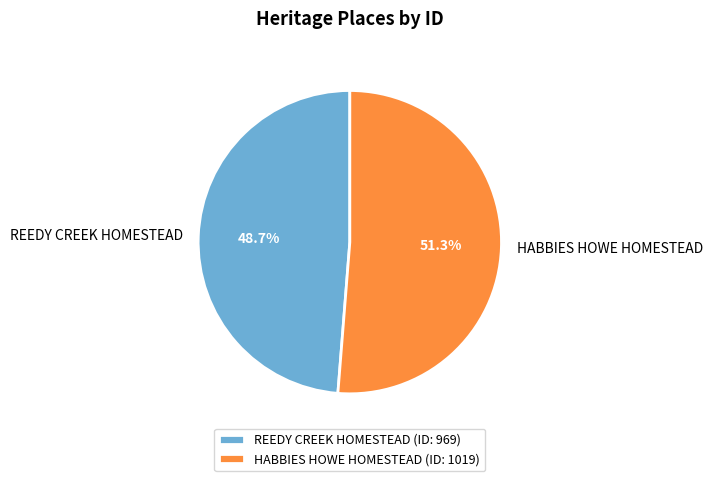

Which category has the smallest portion of the pie?

REEDY CREEK HOMESTEAD